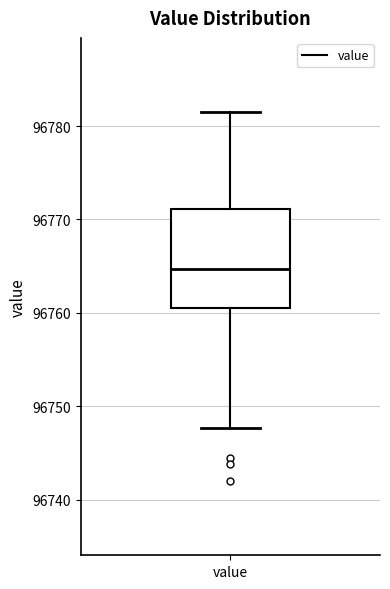

Transcribe this box plot: give where the median line is, the range the box spans, and where the two whiskers end, as read against the y-axis. The values are not printed on the chart, so give them approximately, as read against the axis.

median 96765, box 96761 to 96771, whiskers 96748 to 96782